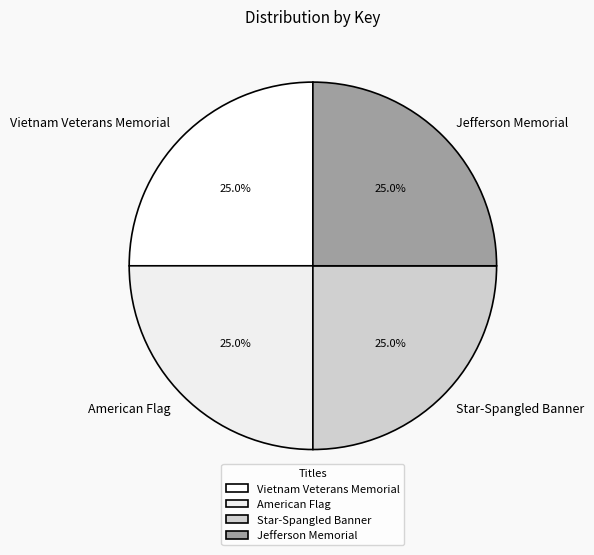

Approximately how many times larger is the value at Vietnam Veterans Memorial compared to Star-Spangled Banner?

1.0